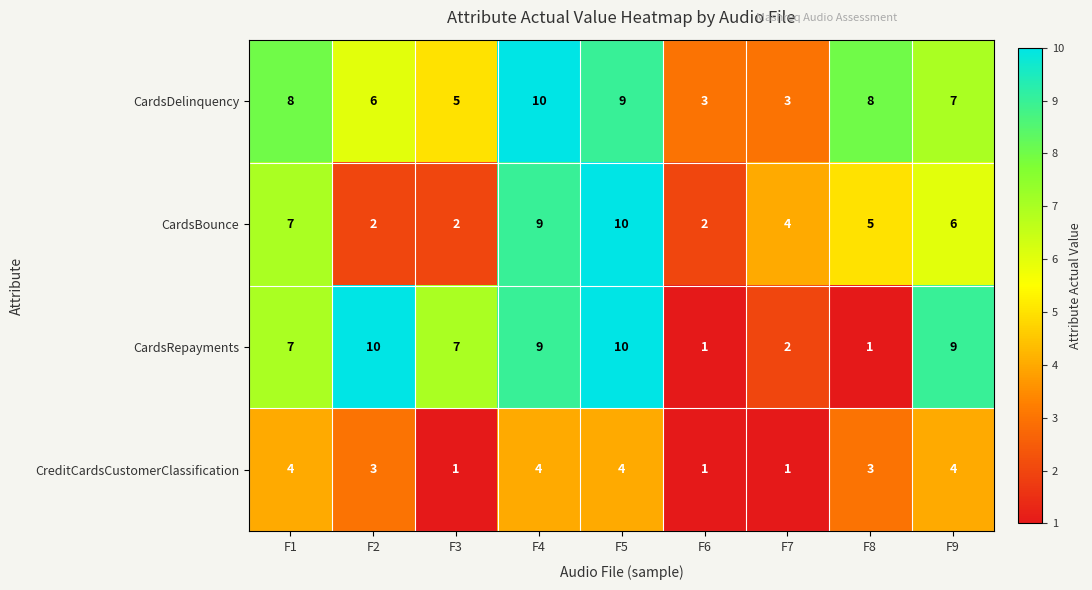

What is the difference between the maximum and minimum values in the CardsDelinquency series?

7